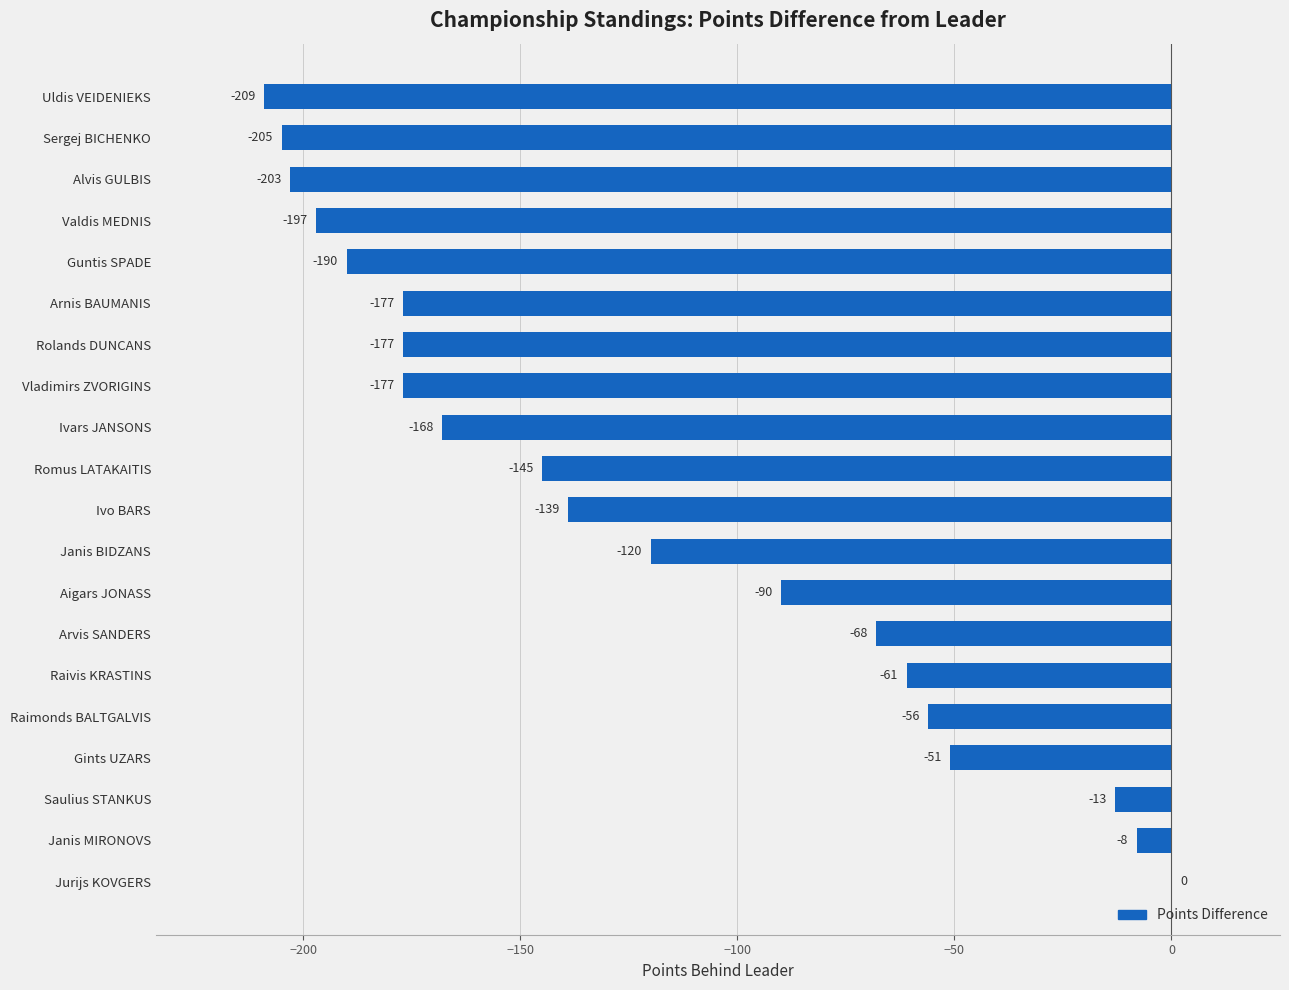

Are the bars horizontal?

Yes